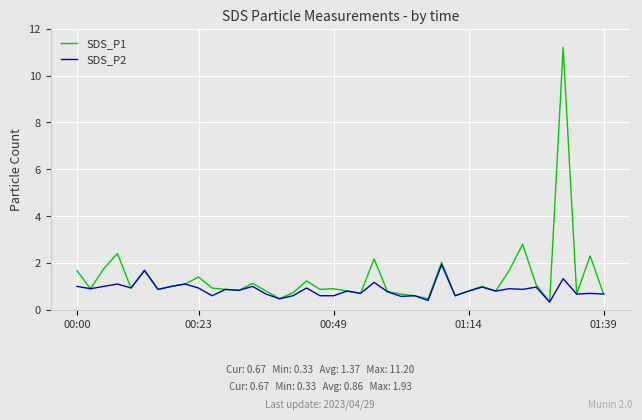

What is the average value of the SDS_P2 series?

0.9